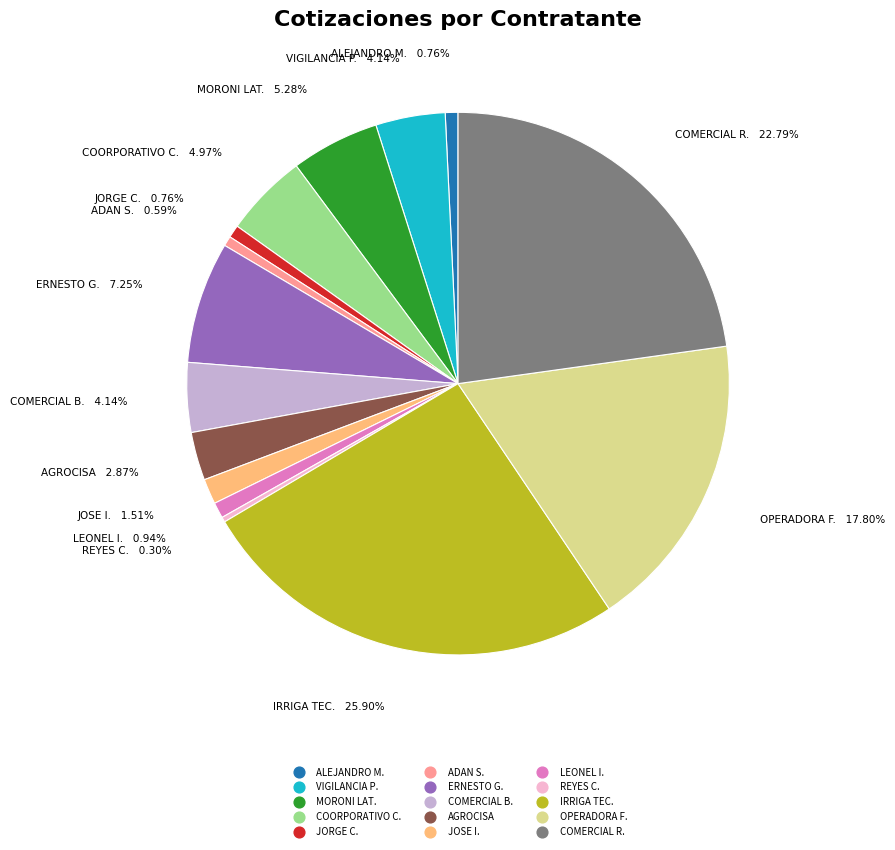

Is there a majority slice in this chart?

No